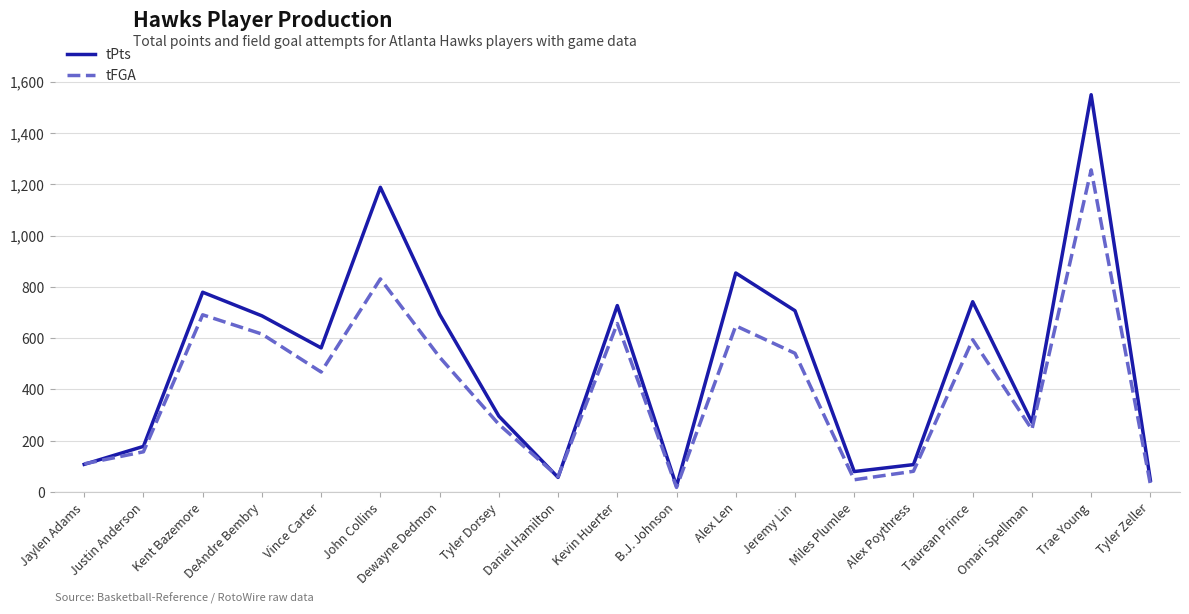

Which series has the largest range (max minus min)?

tPts